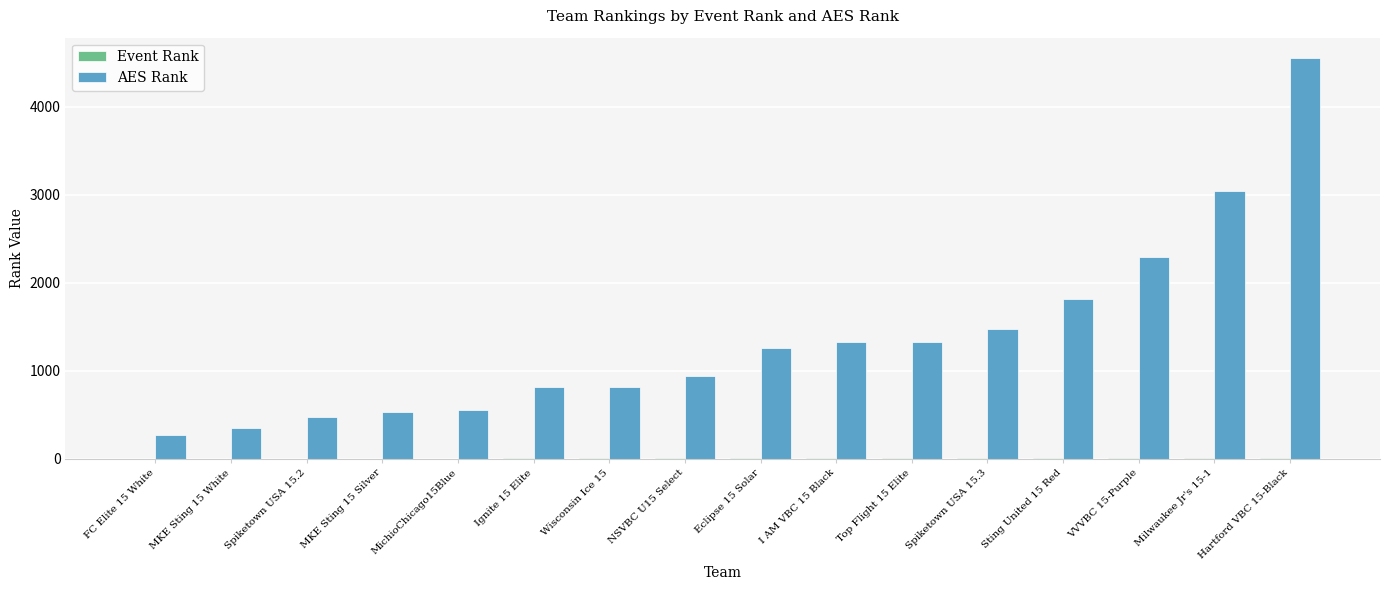

Between MKE Sting 15 White and Ignite 15 Elite, which series saw the biggest shift?

AES Rank